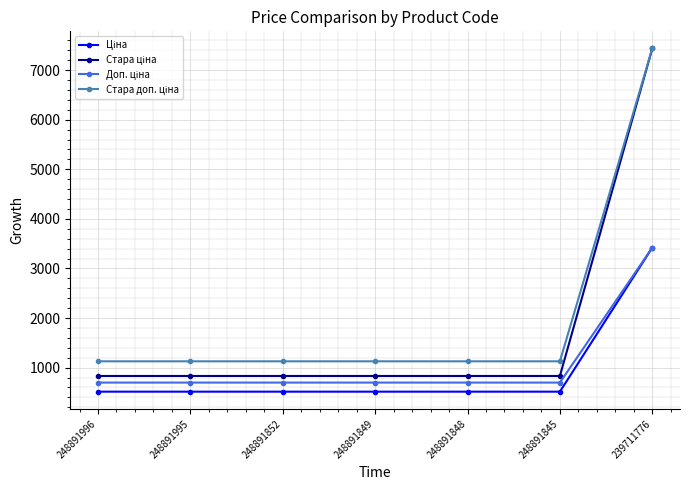

At which category is the sum across all series the highest?

239711776